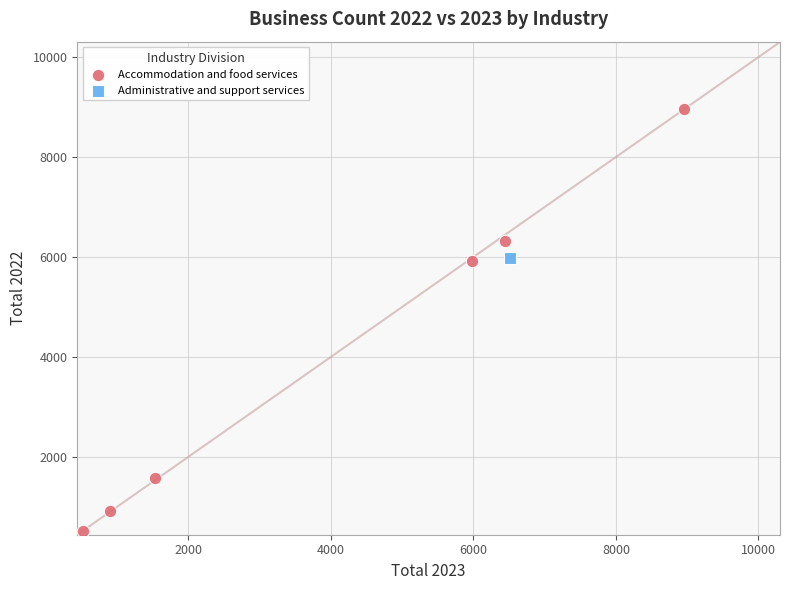

What are all the series names shown in the legend?

Accommodation and food services, Administrative and support services